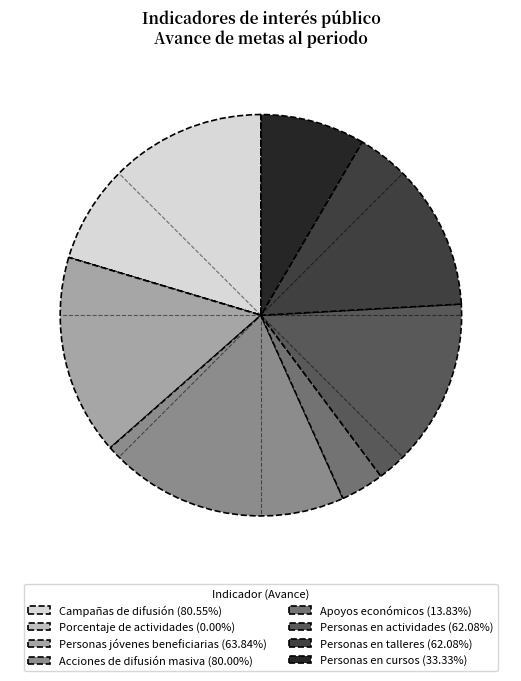

Is there any slice that represents more than half of the pie?

No